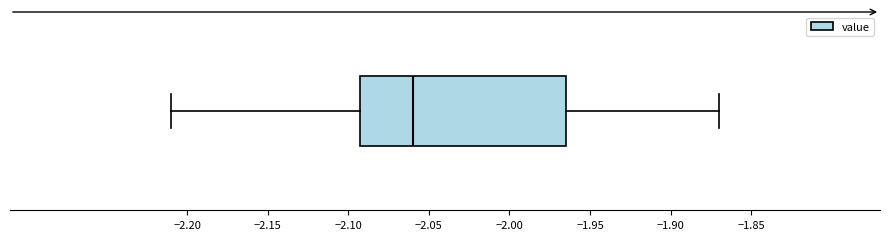

Where does the left whisker of the box end on the x-axis? The values are not printed on the chart, so give them approximately, as read against the axis.

-2.210